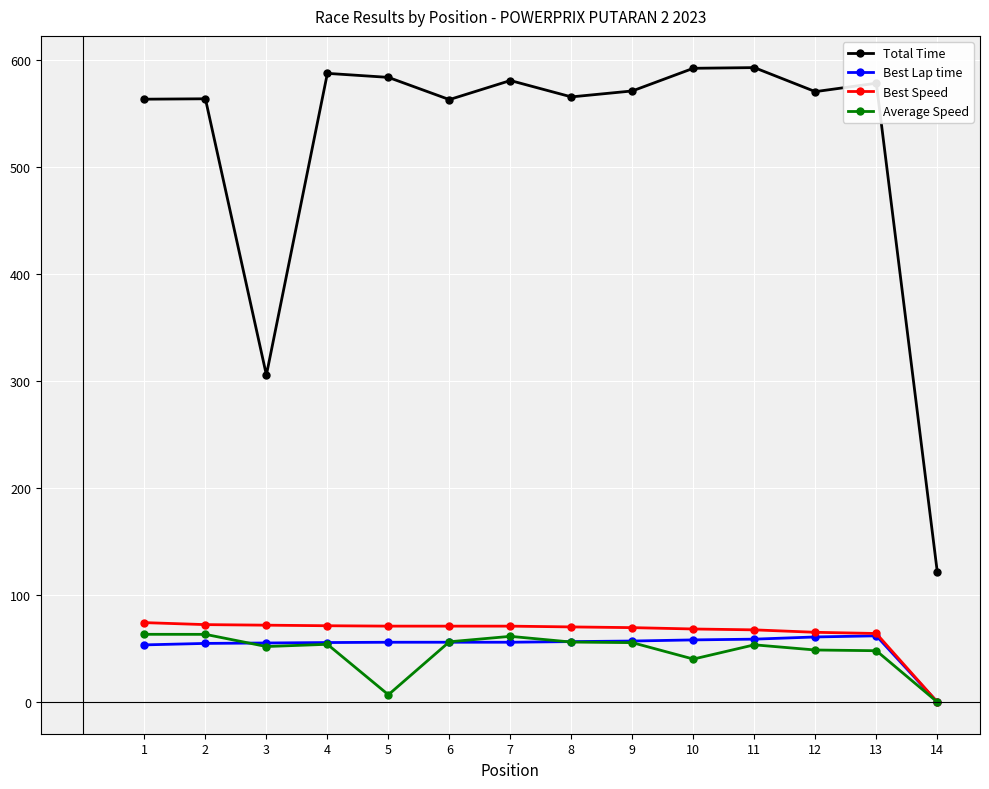

True or false: Average Speed has more than 0 points higher than both neighbors.

True